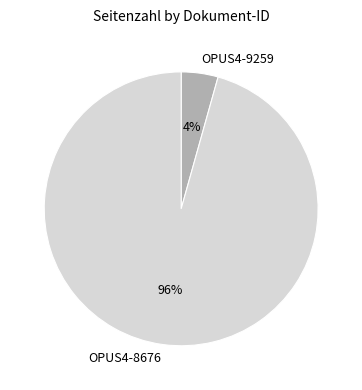

Between OPUS4-9259 and OPUS4-8676, which is larger?

OPUS4-8676